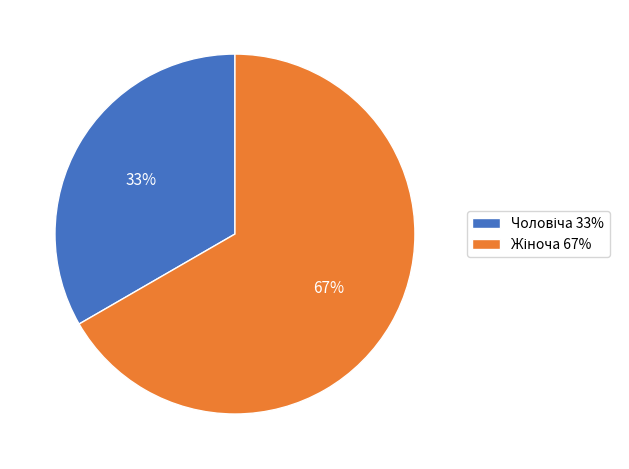

Does any single category account for the majority?

Yes